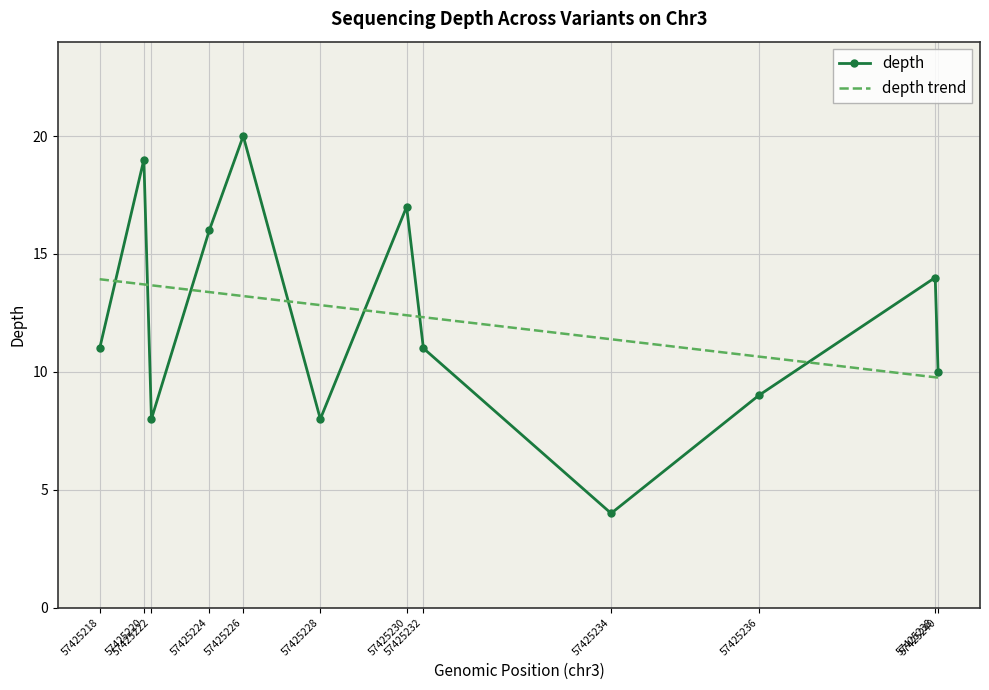

What is the smallest value displayed?

4